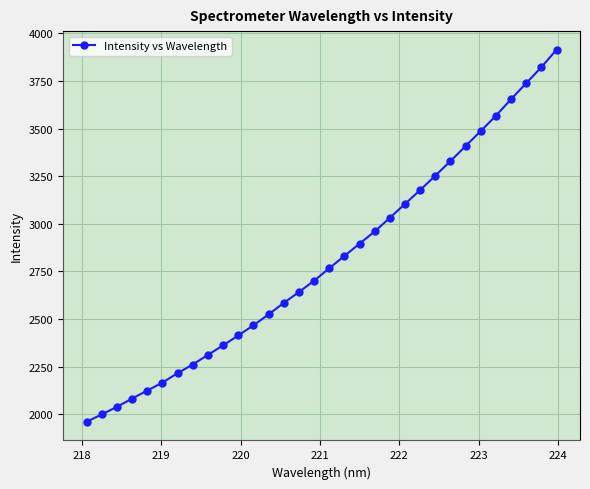

What is the value of the 14th point from the left?

2584.2